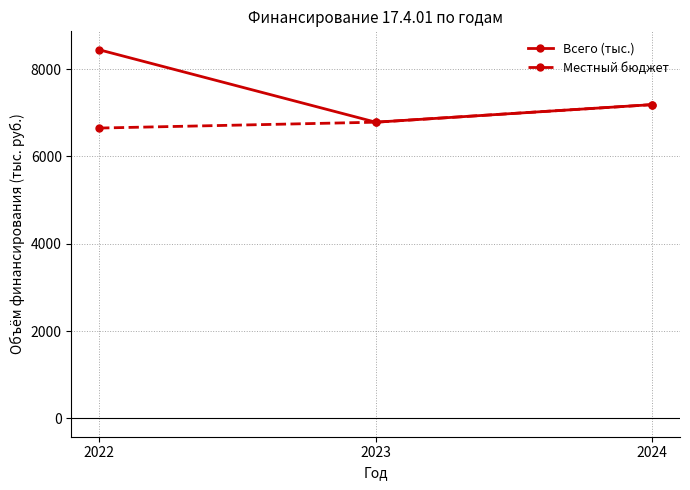

Is it true that Всего (тыс.) equals 7187.1 at 2024?

True